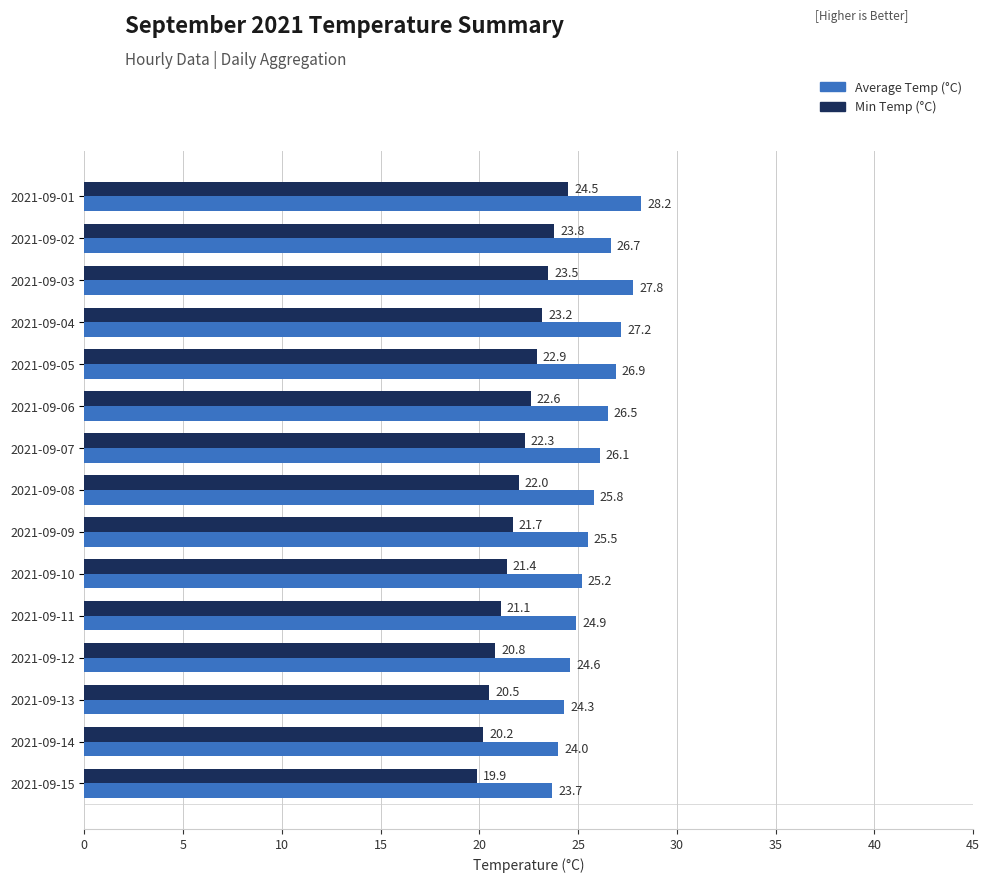

Which series has the largest range (max minus min)?

Min Temp (°C)